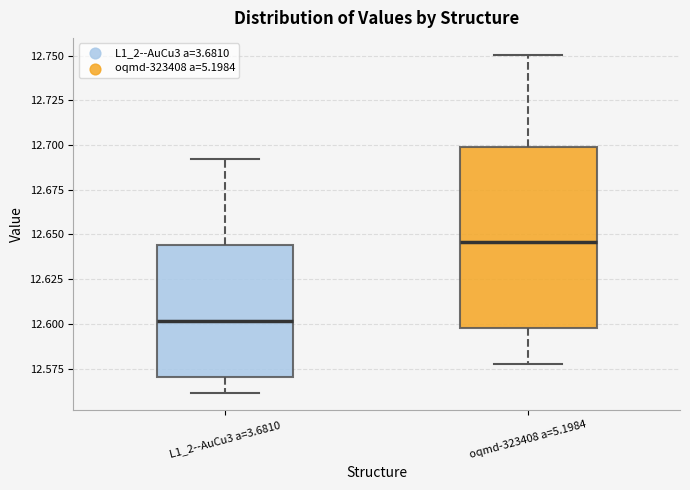

Reading left to right, transcribe this box plot: for each box, give where its median line is, the range the box spans, and where its two whiskers end, as read against the y-axis. The values are not printed on the chart, so give them approximately, as read against the axis.

L1_2--AuCu3 a=3.6810: median 12.600, box 12.570 to 12.645, whiskers 12.560 to 12.690
oqmd-323408 a=5.1984: median 12.645, box 12.600 to 12.700, whiskers 12.575 to 12.750